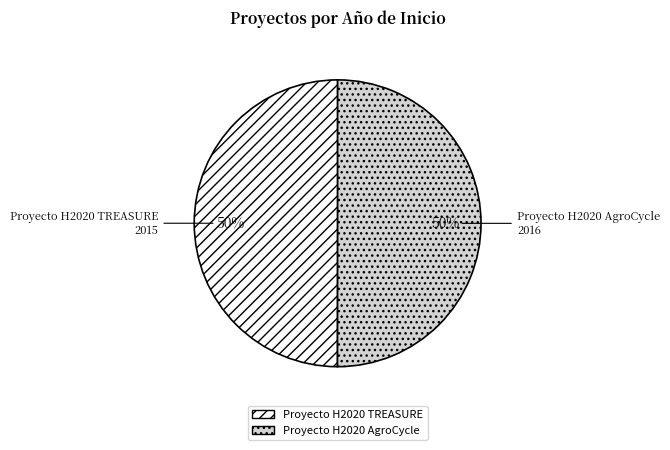

To the nearest percent, what is the average slice percentage?

50%